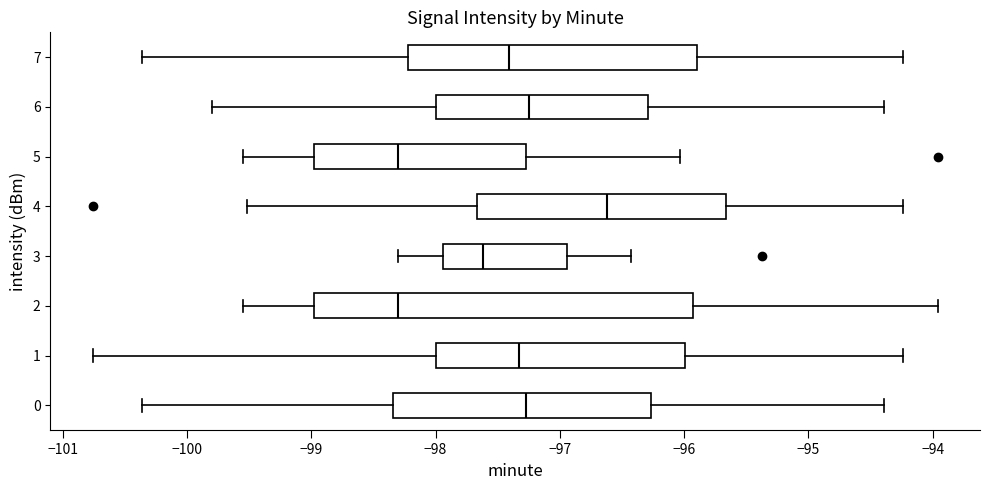

Reading bottom to top, read every box against the x-axis: the position of its median line, the range the box covers, and the ends of its whiskers. The values are not printed on the chart, so give them approximately, as read against the axis.

0: median -97.3, box -98.3 to -96.3, whiskers -100.4 to -94.4
1: median -97.3, box -98.0 to -96.0, whiskers -100.8 to -94.2
2: median -98.3, box -99.0 to -95.9, whiskers -99.5 to -94.0
3: median -97.6, box -97.9 to -96.9, whiskers -98.3 to -96.4
4: median -96.6, box -97.7 to -95.7, whiskers -99.5 to -94.2
5: median -98.3, box -99.0 to -97.3, whiskers -99.5 to -96.0
6: median -97.2, box -98.0 to -96.3, whiskers -99.8 to -94.4
7: median -97.4, box -98.2 to -95.9, whiskers -100.4 to -94.2